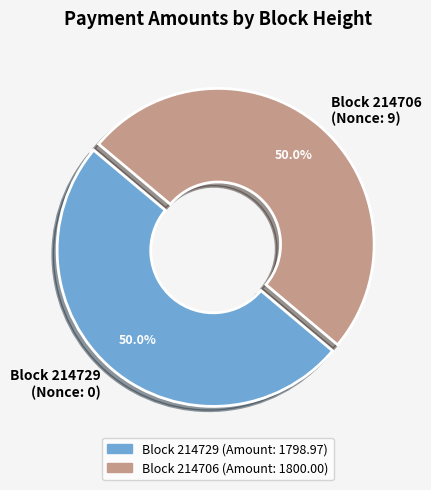

To the nearest percent, what is the average slice percentage?

50%